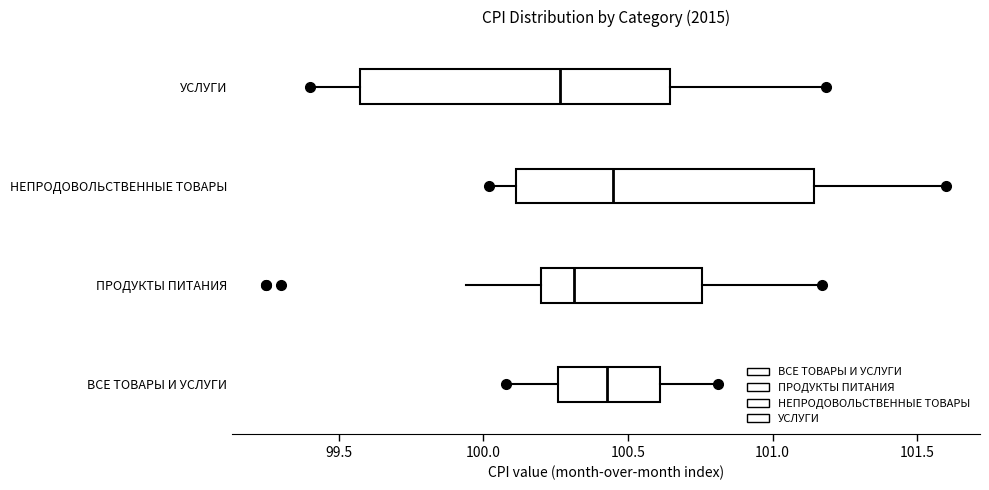

Reading bottom to top, read every box against the x-axis: the position of its median line, the range the box covers, and the ends of its whiskers. The values are not printed on the chart, so give them approximately, as read against the axis.

ВСЕ ТОВАРЫ И УСЛУГИ: median 100.45, box 100.25 to 100.60, whiskers 100.10 to 100.80
ПРОДУКТЫ ПИТАНИЯ: median 100.30, box 100.20 to 100.75, whiskers 99.95 to 101.15
НЕПРОДОВОЛЬСТВЕННЫЕ ТОВАРЫ: median 100.45, box 100.10 to 101.15, whiskers 100.00 to 101.60
УСЛУГИ: median 100.25, box 99.55 to 100.65, whiskers 99.40 to 101.20